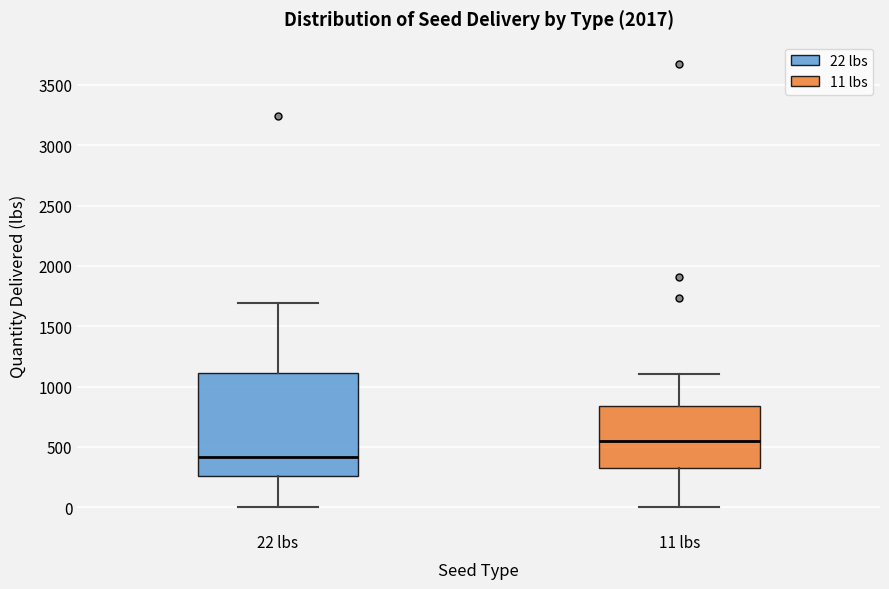

Comparing the boxes themselves (not the whiskers), which one is the tallest?

22 lbs